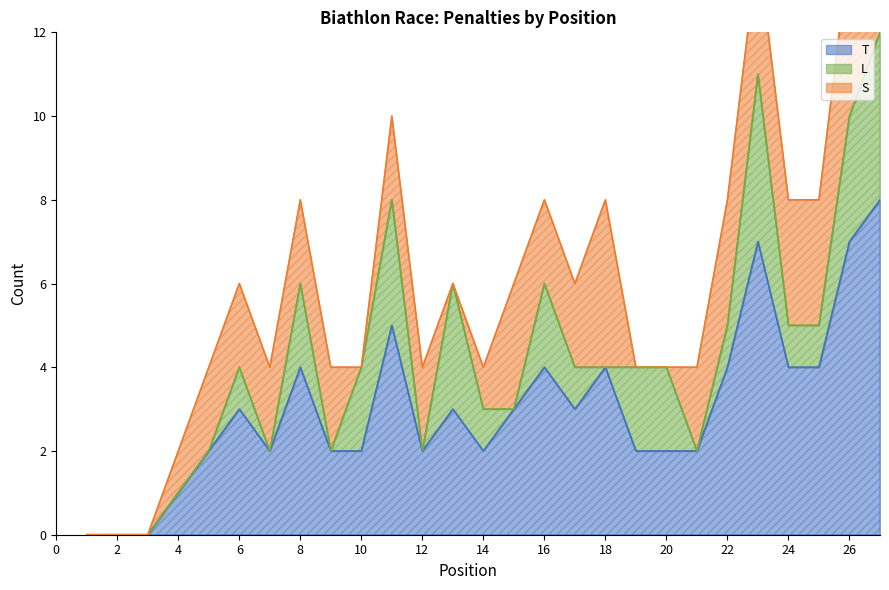

True or false: T and L intersect in this chart.

False